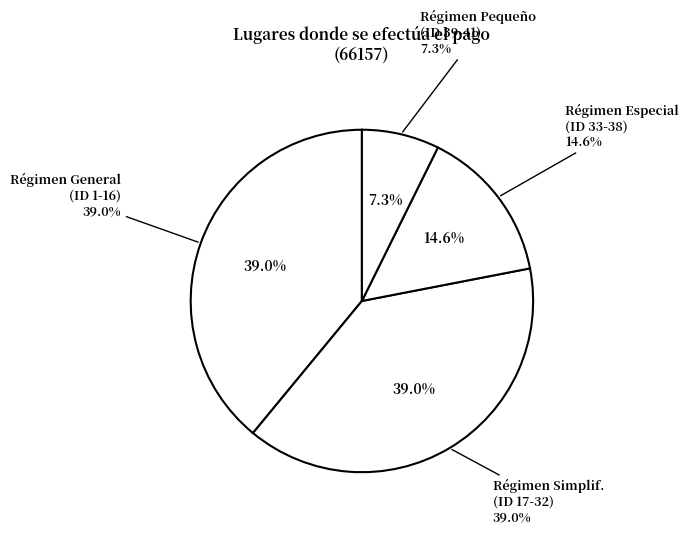

To the nearest percent, what is the average slice percentage?

25%